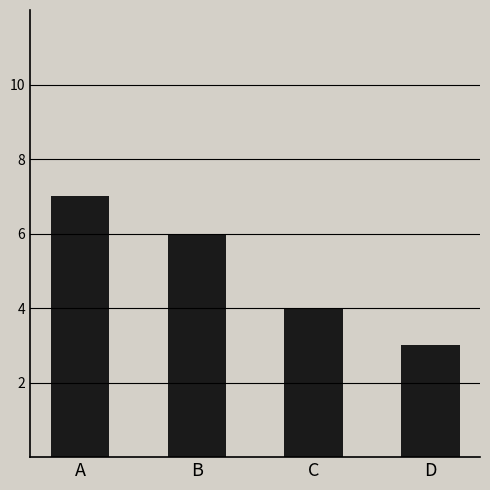

Are the bars horizontal?

No